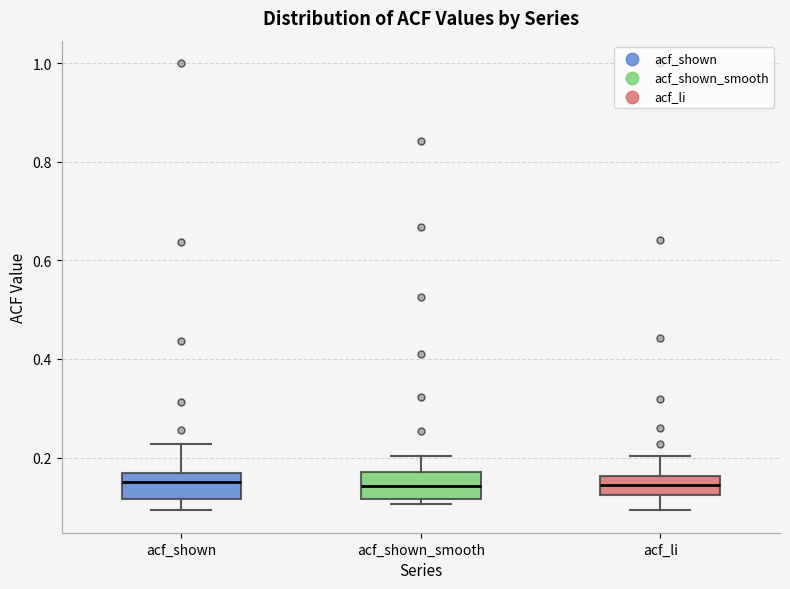

Reading left to right, read every box against the y-axis: the position of its median line, the range the box covers, and the ends of its whiskers. The values are not printed on the chart, so give them approximately, as read against the axis.

acf_shown: median 0.16 (inside the box), box 0.12 to 0.16, whiskers 0.10 to 0.22
acf_shown_smooth: median 0.14, box 0.12 to 0.18, whiskers 0.10 to 0.20
acf_li: median 0.14, box 0.12 to 0.16, whiskers 0.10 to 0.20